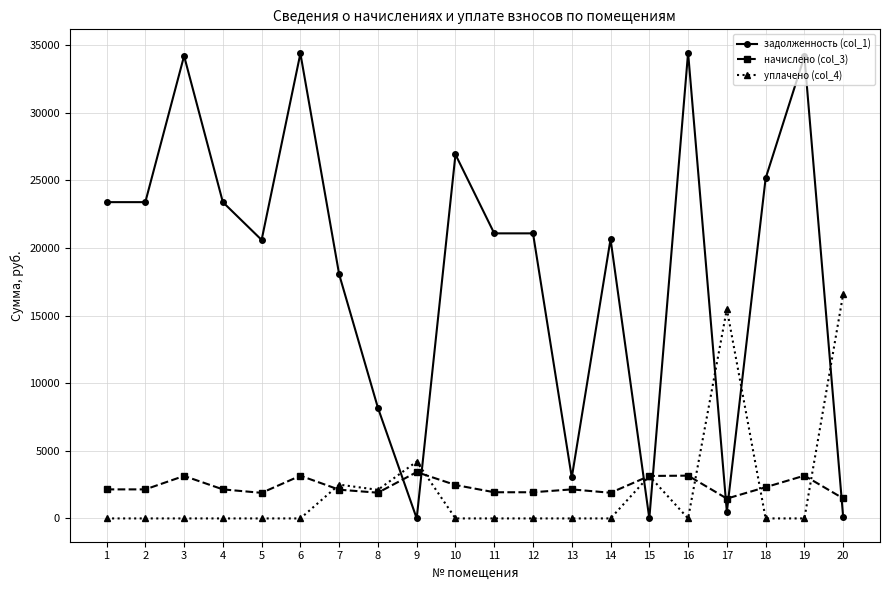

Count the number of data series in this chart.

3